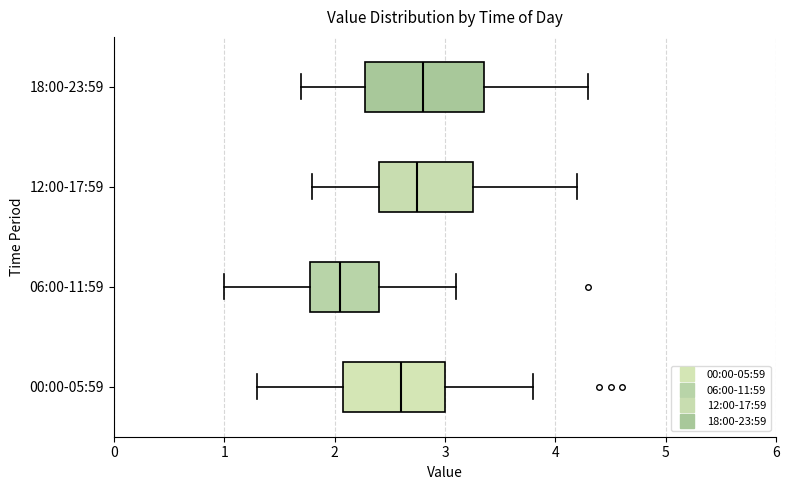

Which box's median line is the furthest to the left?

06:00-11:59